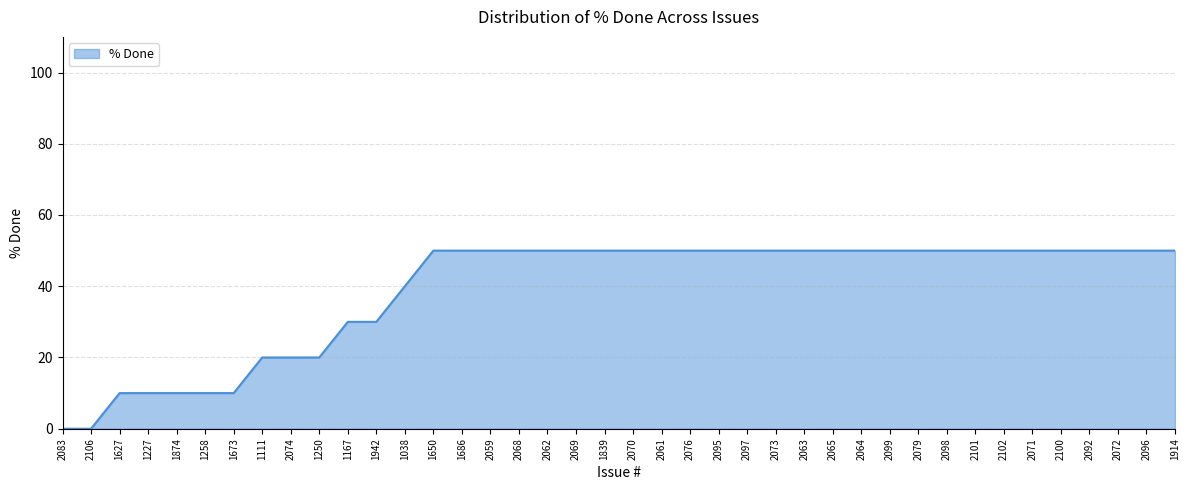

How many values are between 30 and 50?

30